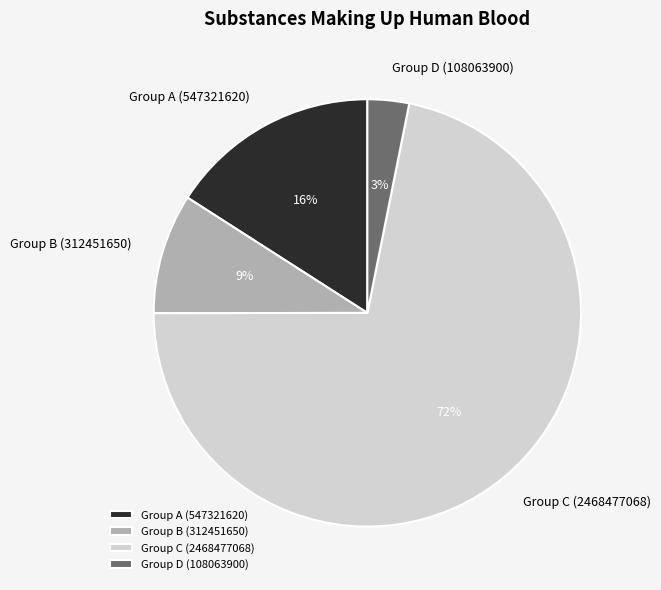

Which category accounts for the majority?

Group C (2468477068)